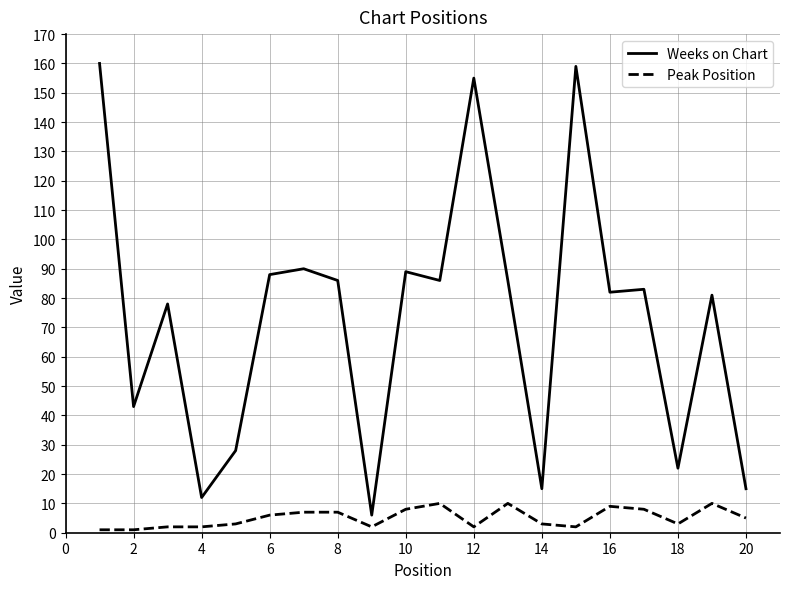

List the series in order of their overall mean, lowest first.

Peak Position, Weeks on Chart